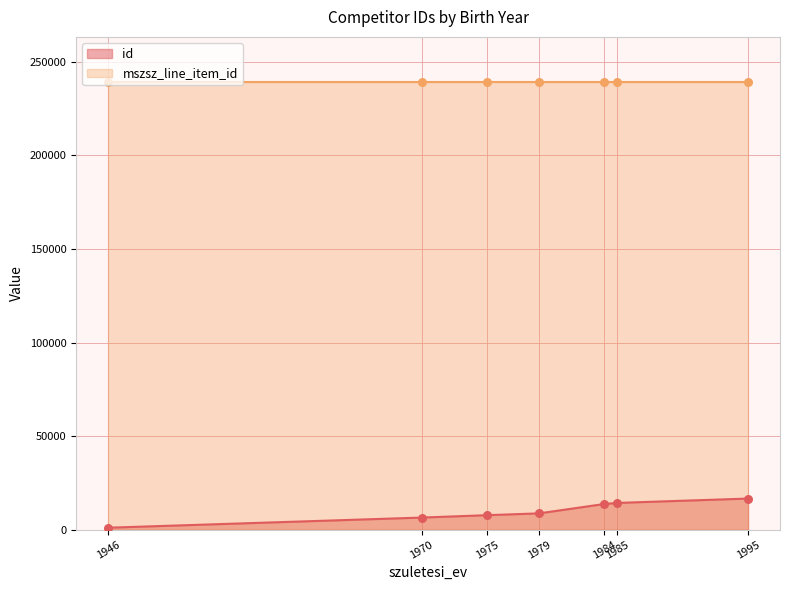

What is the change in value from 1985 to 1995?

+2324